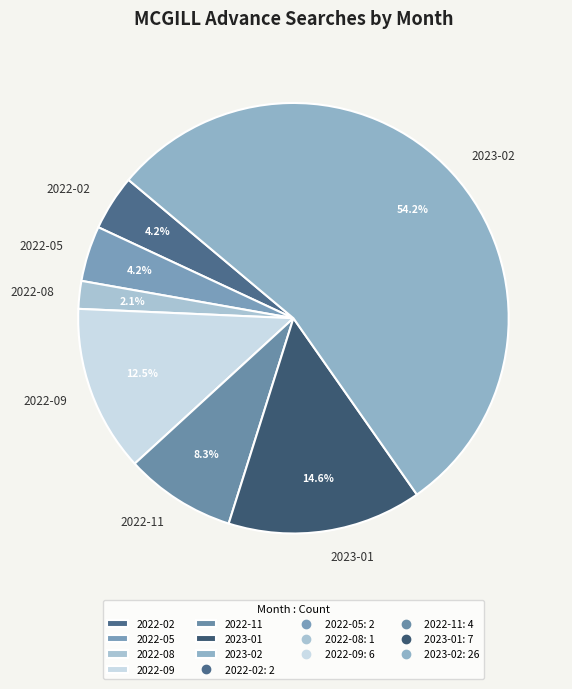

Approximately how many times larger is the value at 2023-01 compared to 2023-02?

0.3